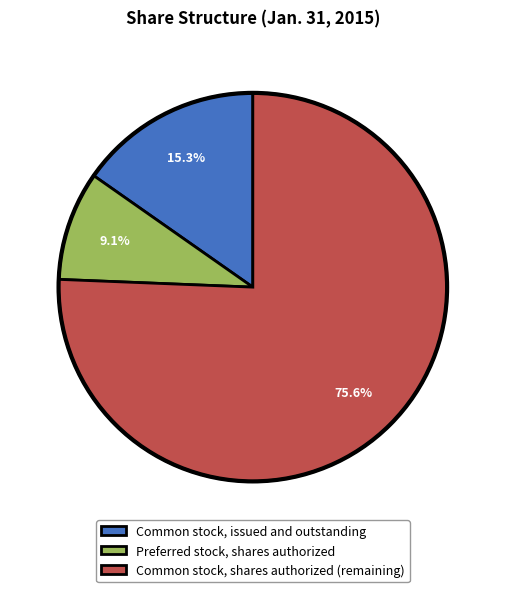

To the nearest percent, what portion does Common stock, issued and outstanding represent?

15%